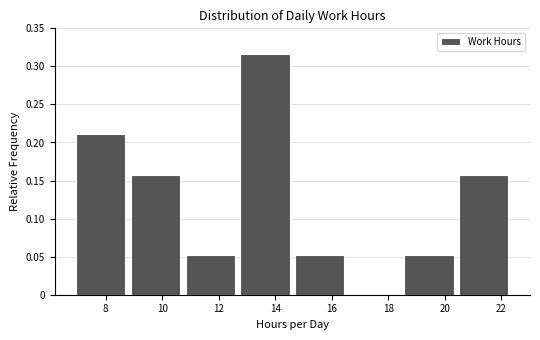

How tall is the bar that spans 12.6 to 14.6 on the x-axis? Neither the bar edges nor the heights are printed on the chart, so give them approximately, as read against the axes.

0.315